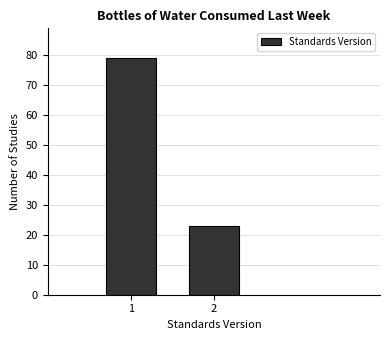

Reading right to left, list all the values displayed in this chart.

2=23	1=79